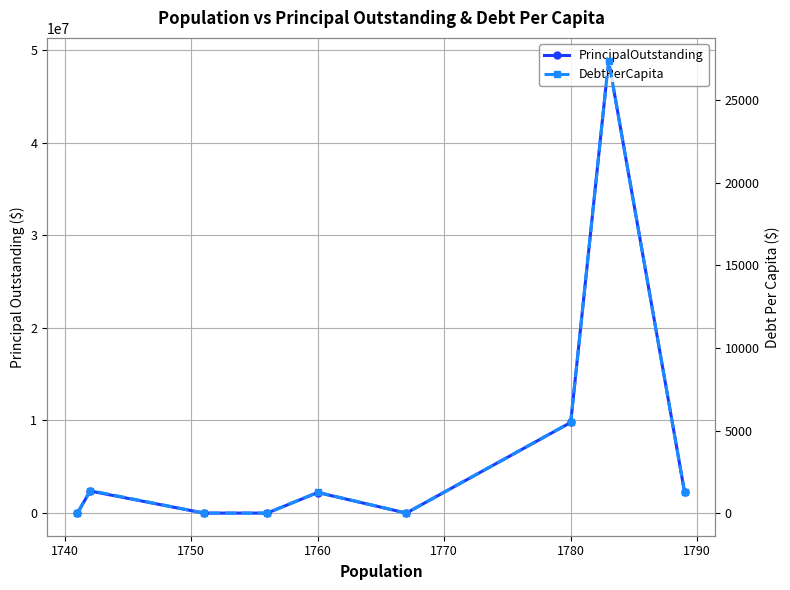

True or false: DebtPerCapita has more than 2 interior local peaks.

True